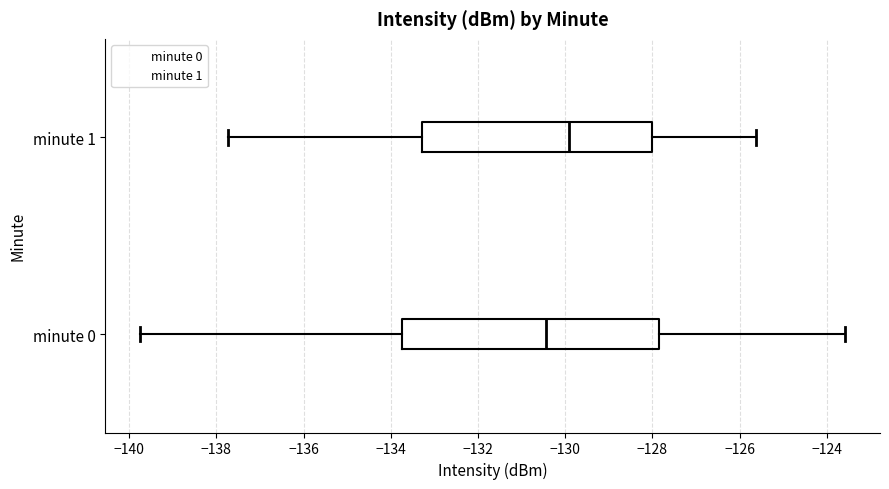

Which box has the furthest to the left median line?

minute 0